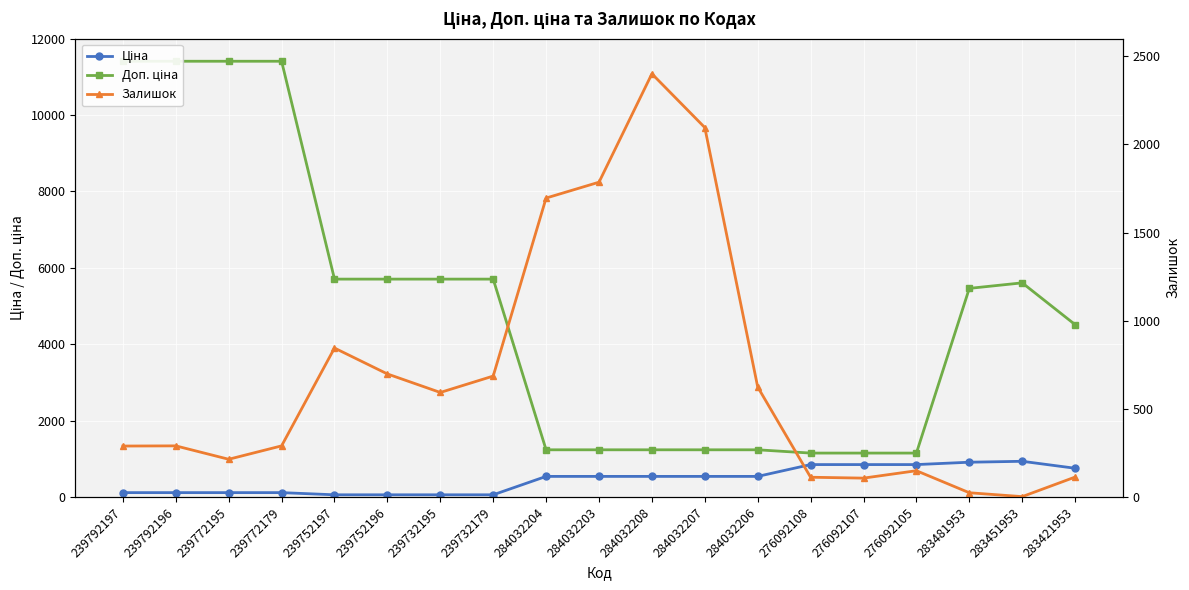

At which category does the chart reach its minimum across all series?

283451953